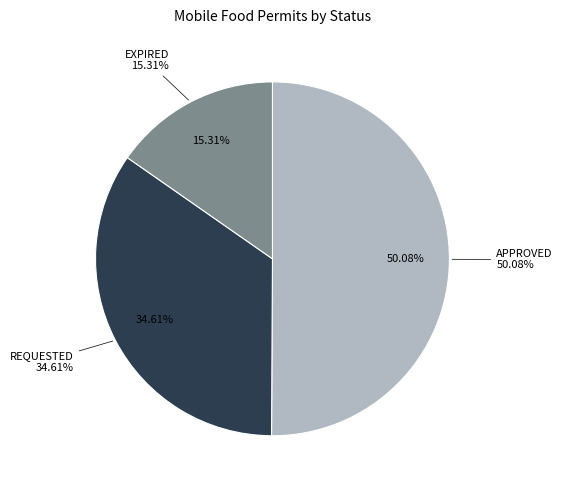

Which slice is the largest?

APPROVED